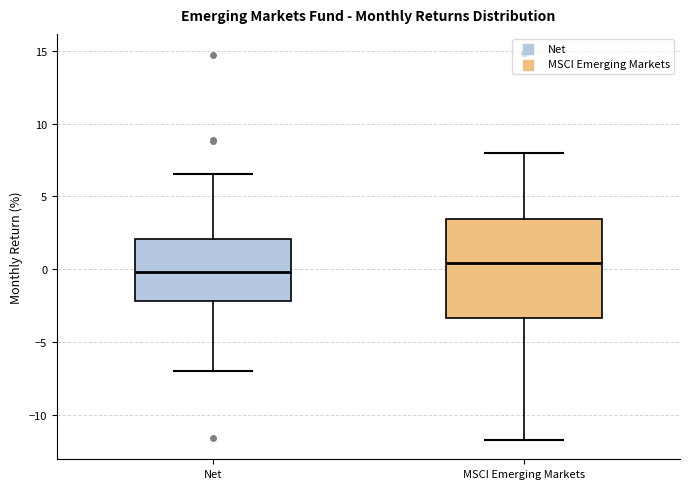

Where does the median line of the box for Net sit on the y-axis? The values are not printed on the chart, so give them approximately, as read against the axis.

0.0